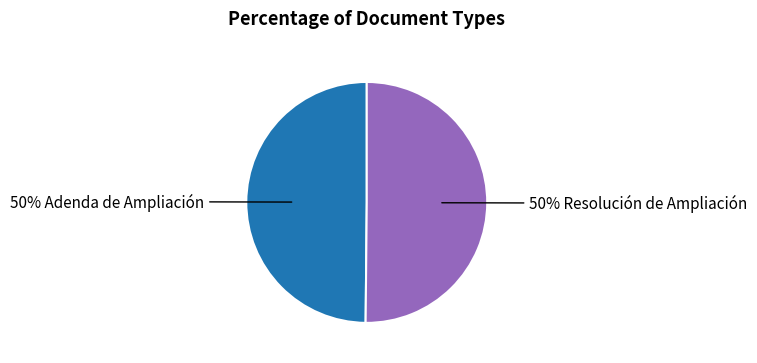

To the nearest percent, what is the average slice percentage?

50%